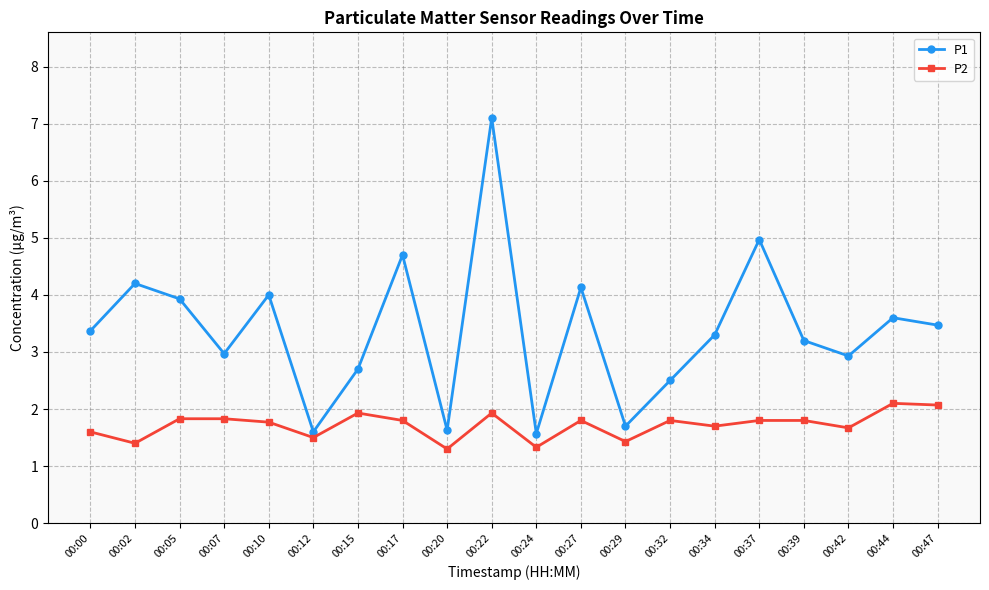

Which series changed the most between 00:05 and 00:42?

P1